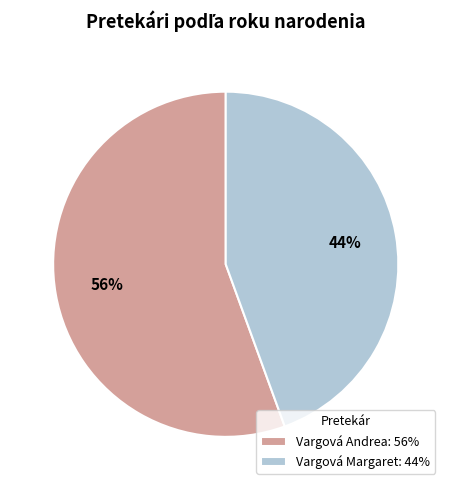

Does Vargová Margaret represent more than half of the total?

No